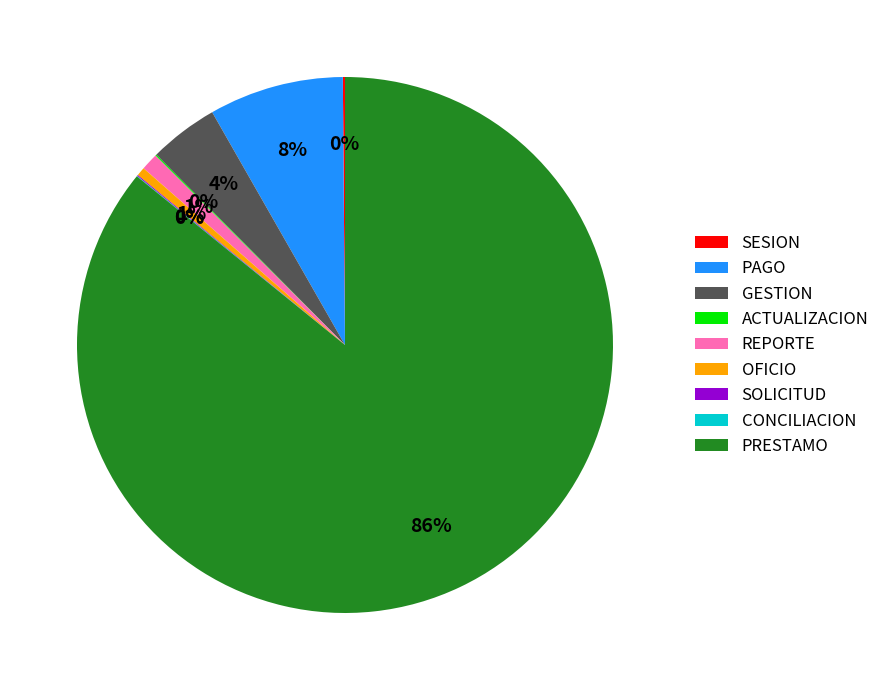

Is it true that GESTION is 4% of the pie?

True